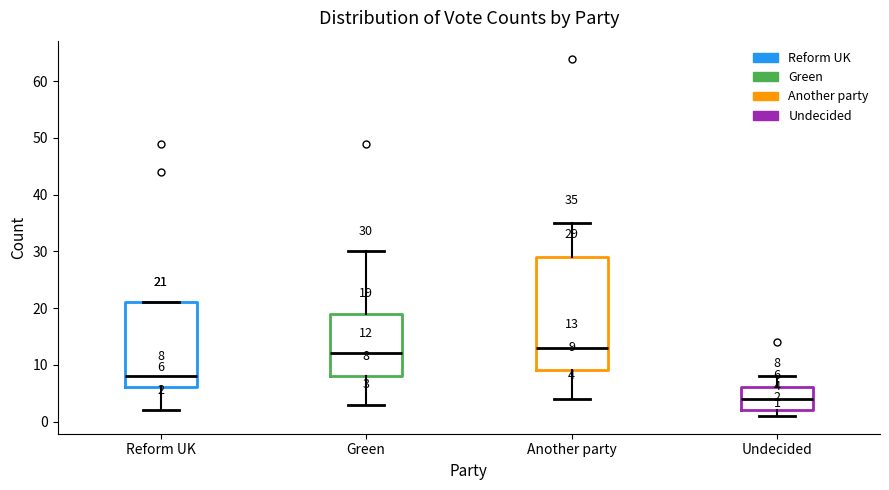

Which box has the highest median line?

Another party